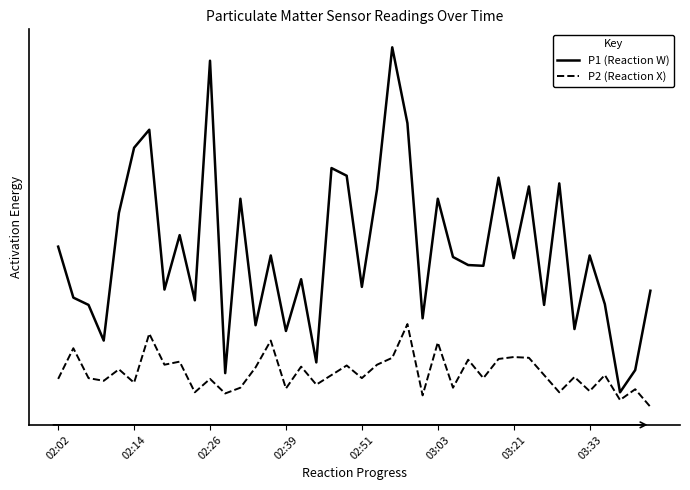

What are all the series names shown in the legend?

P1 (Reaction W), P2 (Reaction X)